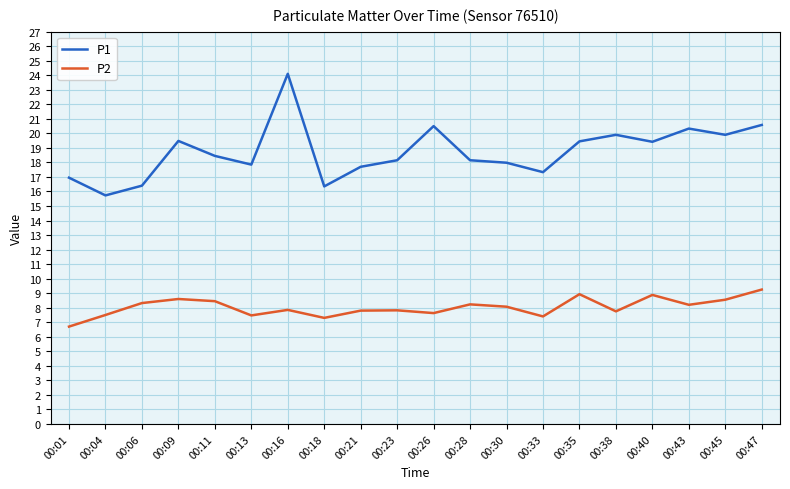

True or false: P2 has a value of 8.2 at 00:28.

True